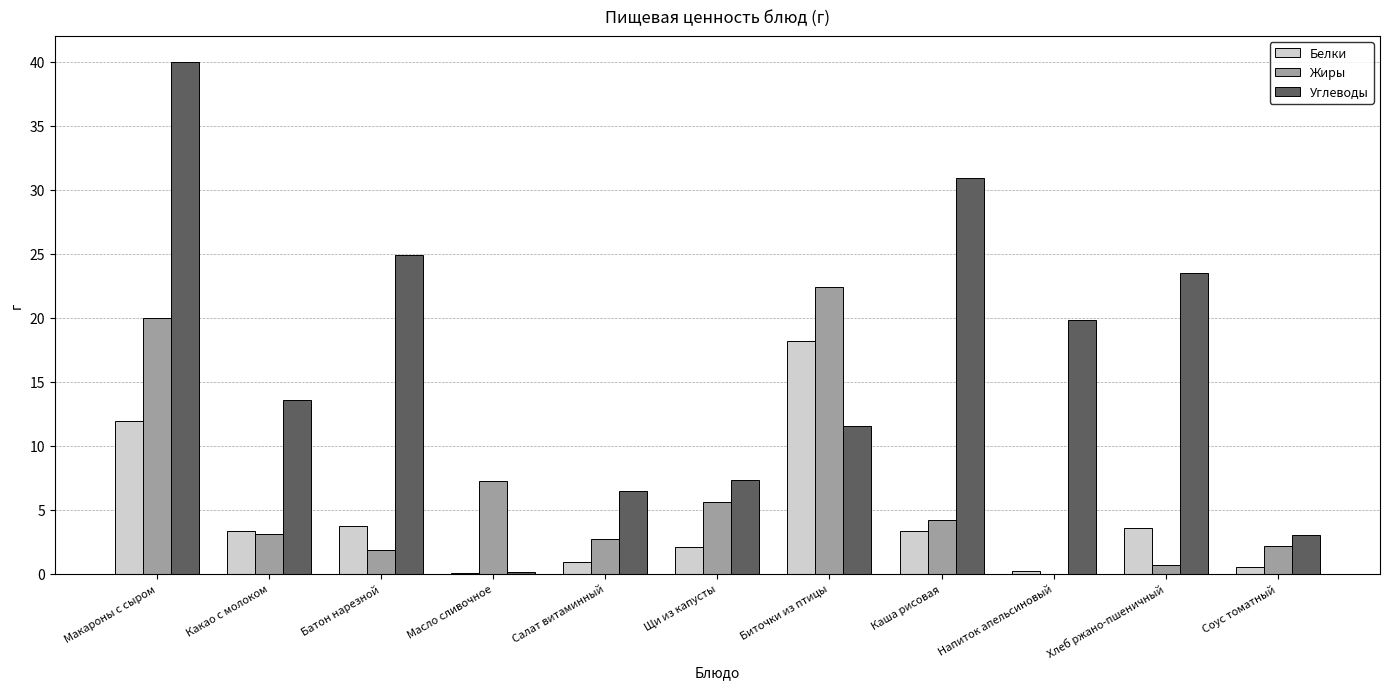

What is the total value across all series at Салат витаминный?

10.1